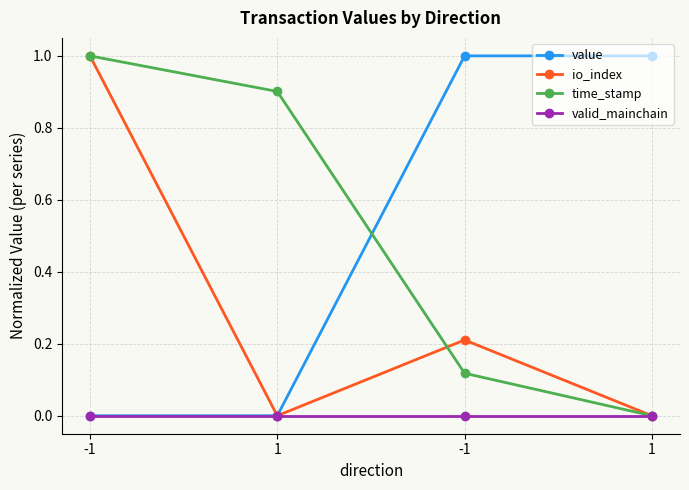

True or false: valid_mainchain and io_index cross at least once.

False